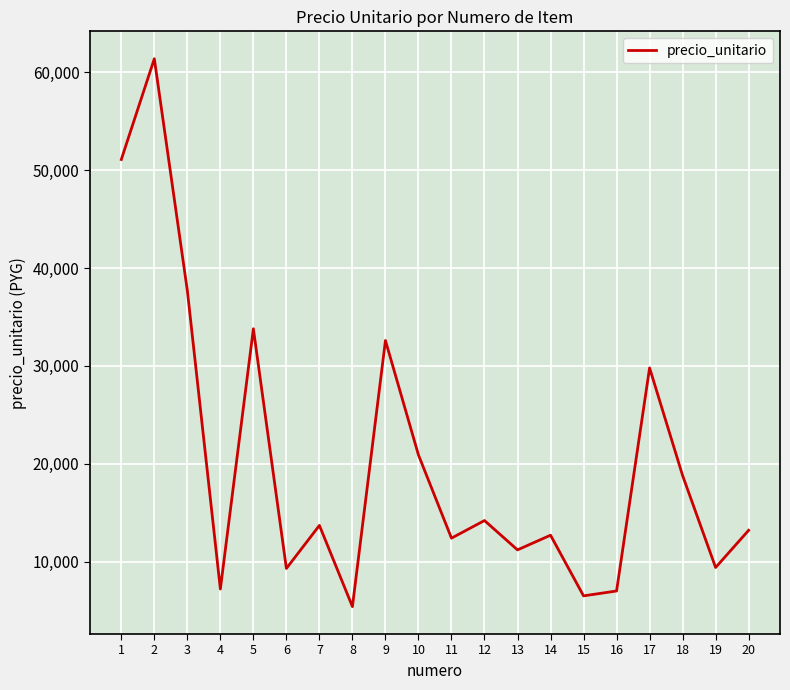

What is the difference between the maximum and minimum values?

56000